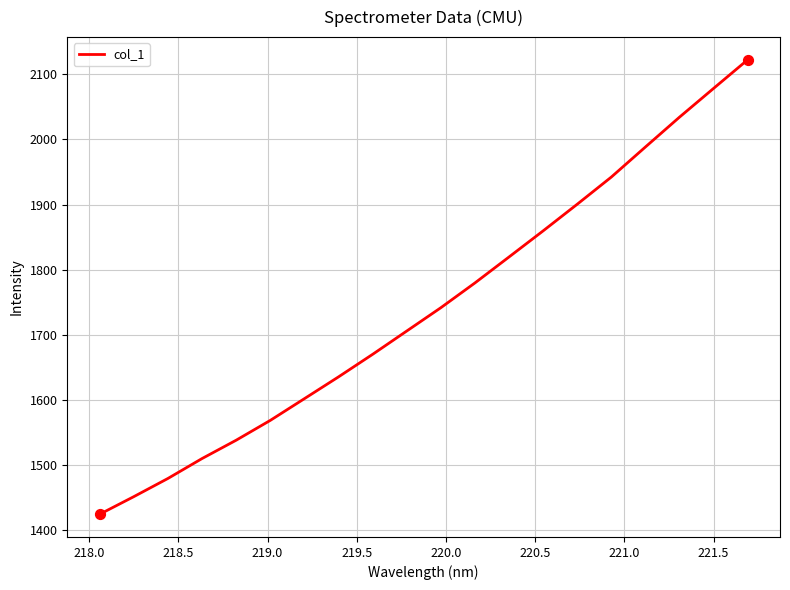

What is the greatest value displayed?

2122.3